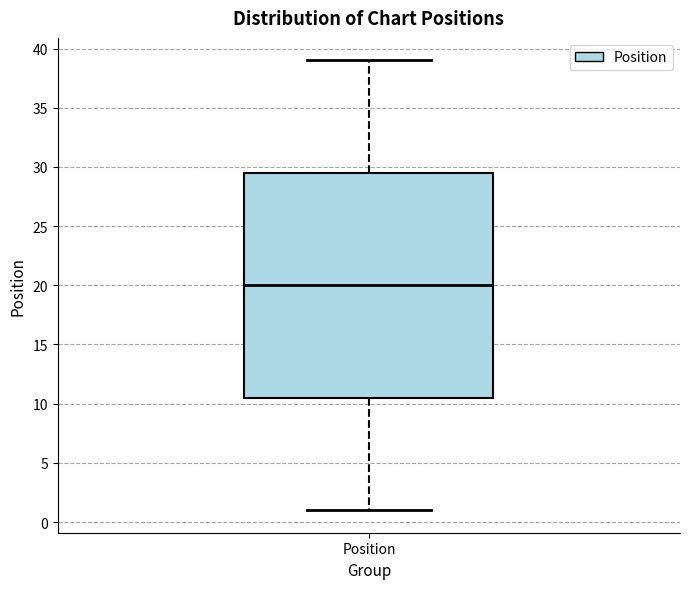

Transcribe this box plot: give where the median line is, the range the box spans, and where the two whiskers end, as read against the y-axis. The values are not printed on the chart, so give them approximately, as read against the axis.

median 20.0, box 10.5 to 29.5, whiskers 1.0 to 39.0